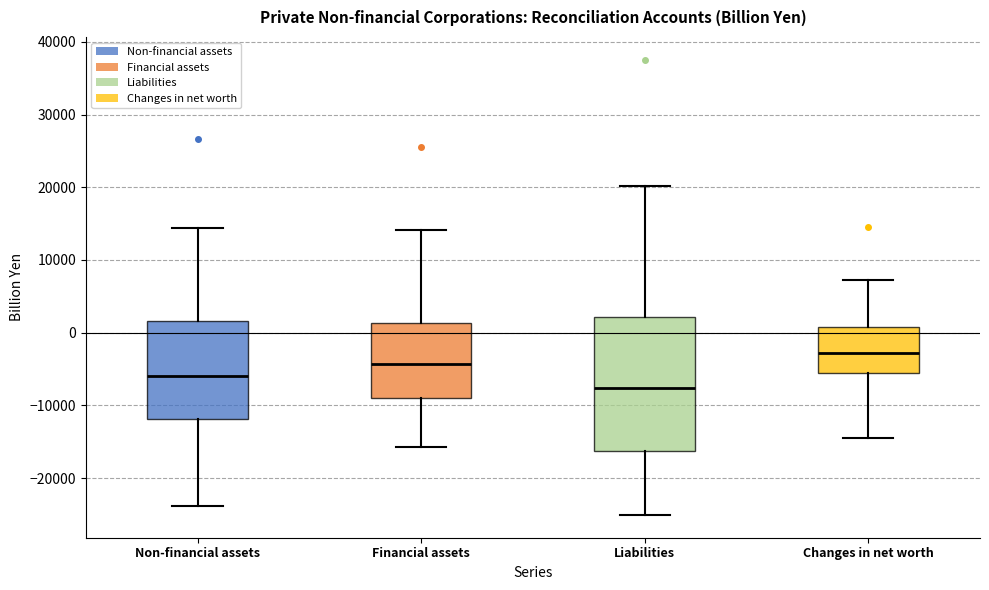

Reading left to right, transcribe this box plot: for each box, give where its median line is, the range the box spans, and where its two whiskers end, as read against the y-axis. The values are not printed on the chart, so give them approximately, as read against the axis.

Non-financial assets: median -6000, box -12000 to 2000, whiskers -24000 to 14000
Financial assets: median -4000, box -9000 to 1000, whiskers -16000 to 14000
Liabilities: median -8000, box -16000 to 2000, whiskers -25000 to 20000
Changes in net worth: median -3000, box -6000 to 1000, whiskers -15000 to 7000